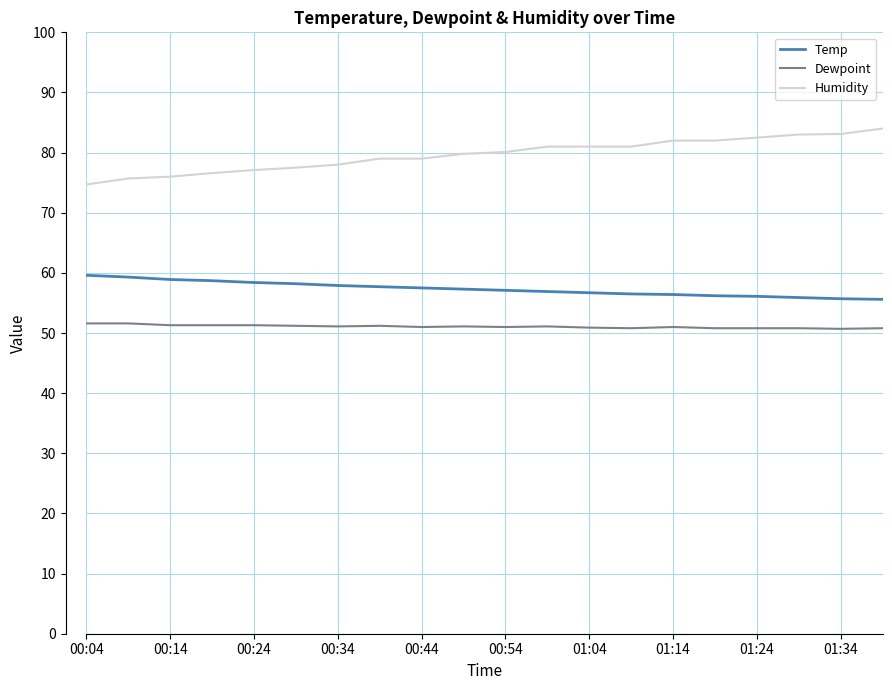

Which series has the largest total across all categories?

Humidity